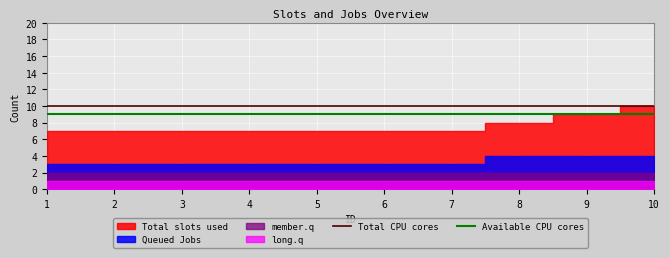

At how many categories does at least one series exceed 9?

10